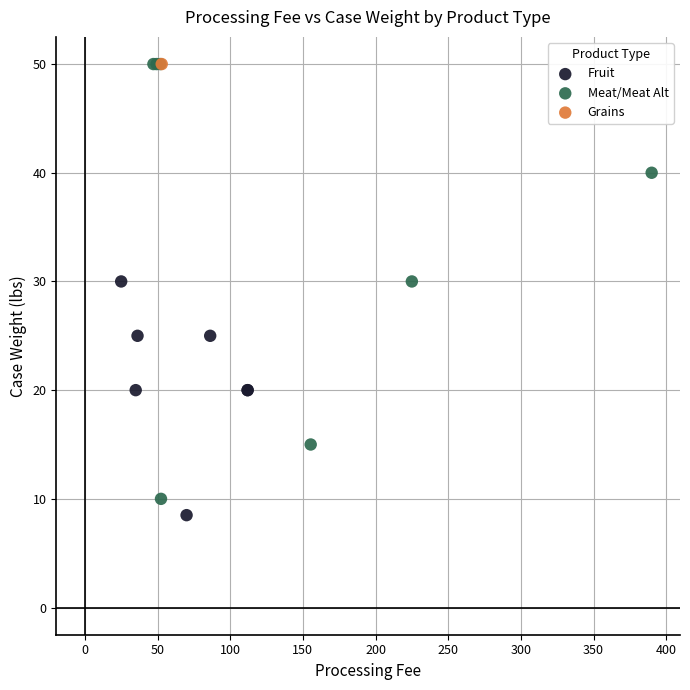

What are all the series names shown in the legend?

Fruit, Meat/Meat Alt, Grains